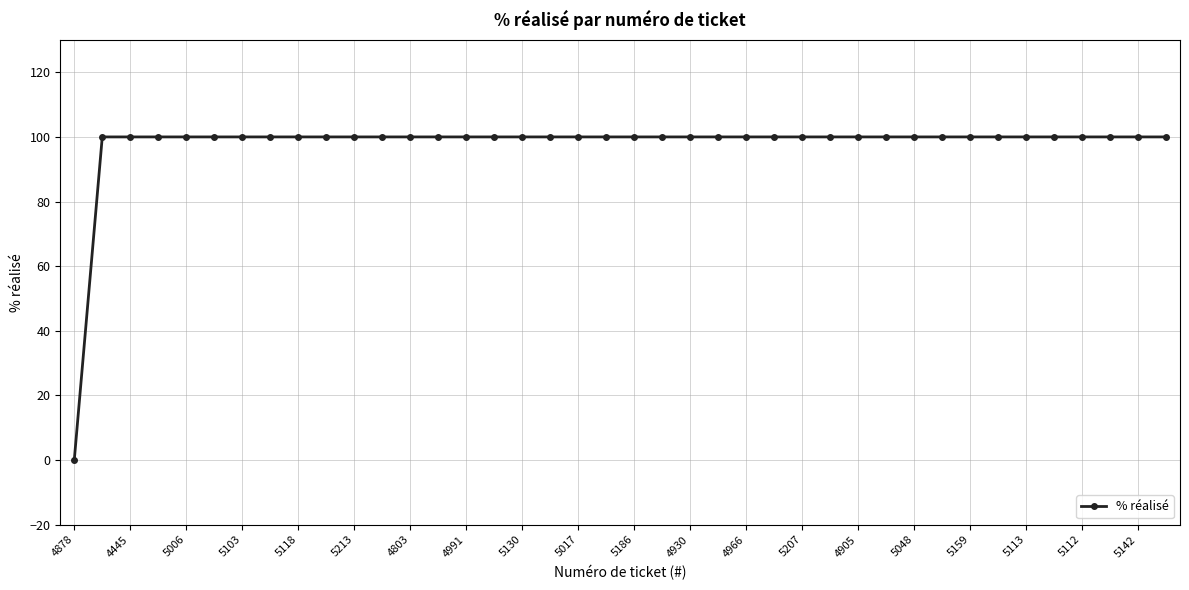

What is the difference between the maximum and minimum values?

100